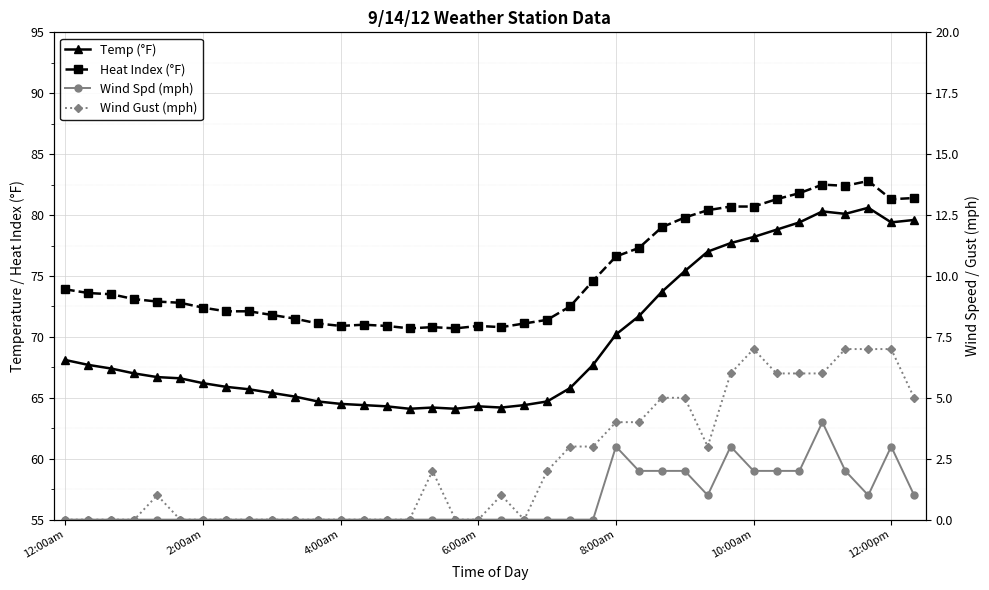

What is the difference between the second highest and minimum values in the Heat Index (°F) series?

11.8